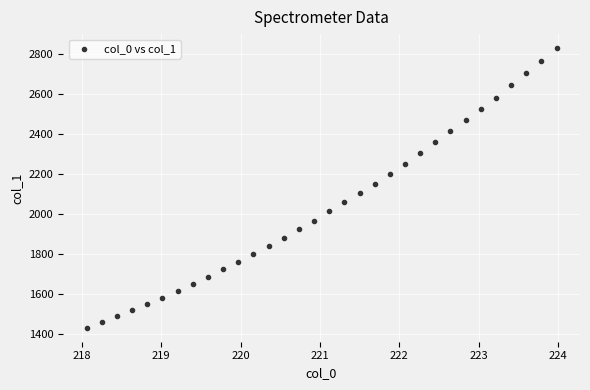

What is the range of X values (max minus min)?

5.9